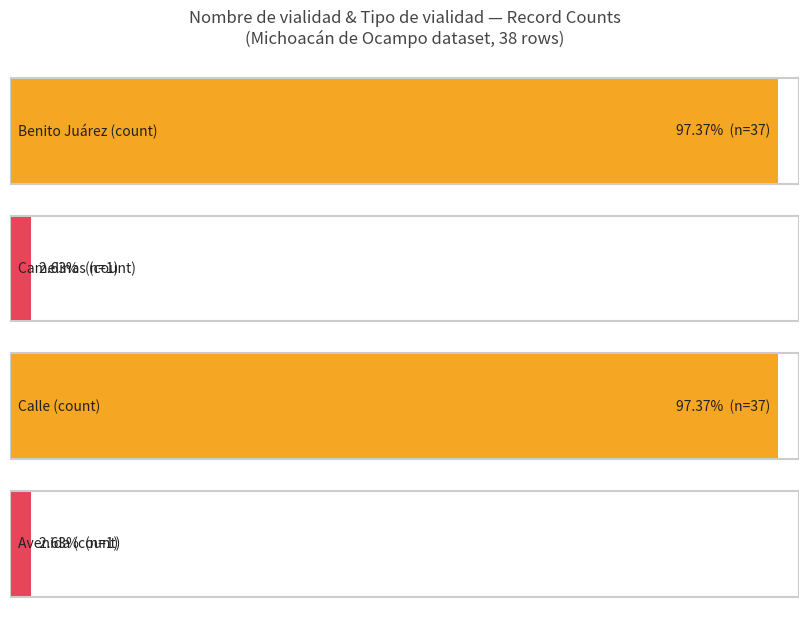

Does the chart contain any negative values?

No